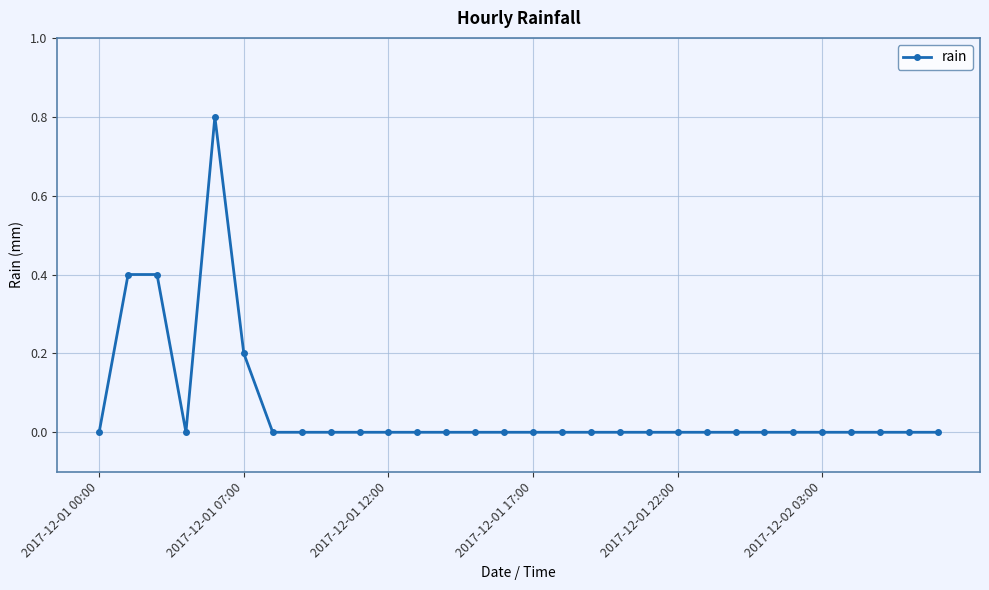

What is the greatest value displayed?

0.8